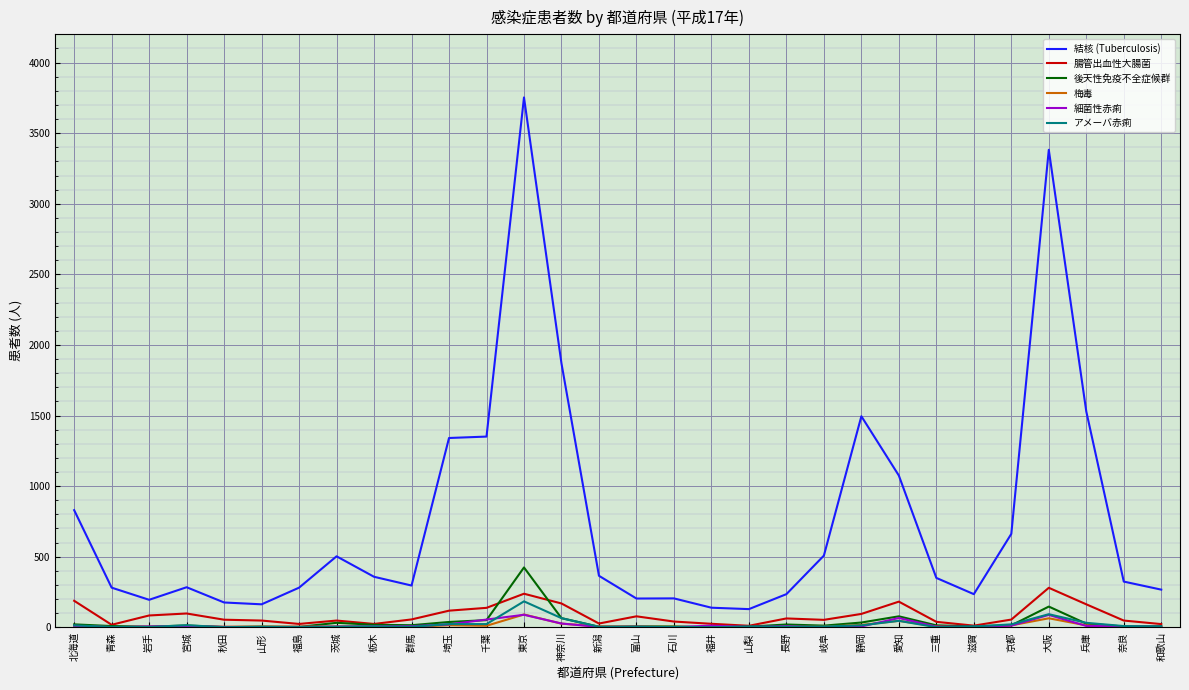

What is the spread (max minus min) of values at 福島?

279